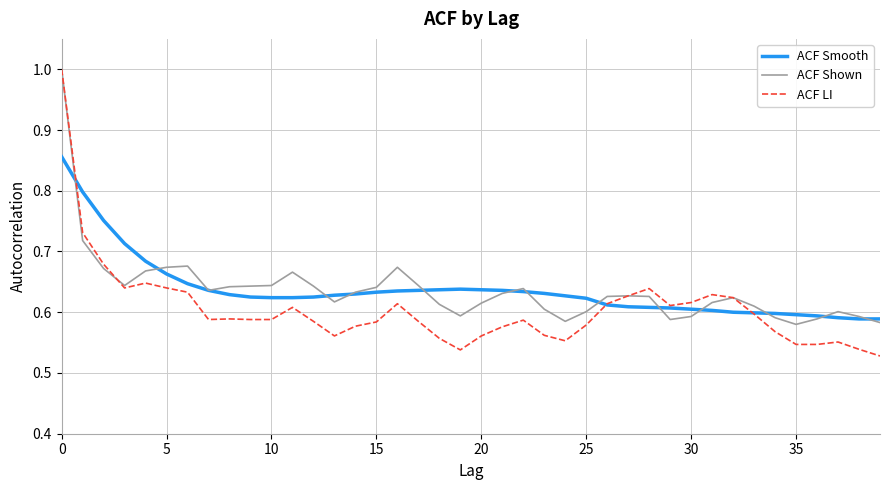

How many categories are shown in the chart?

40